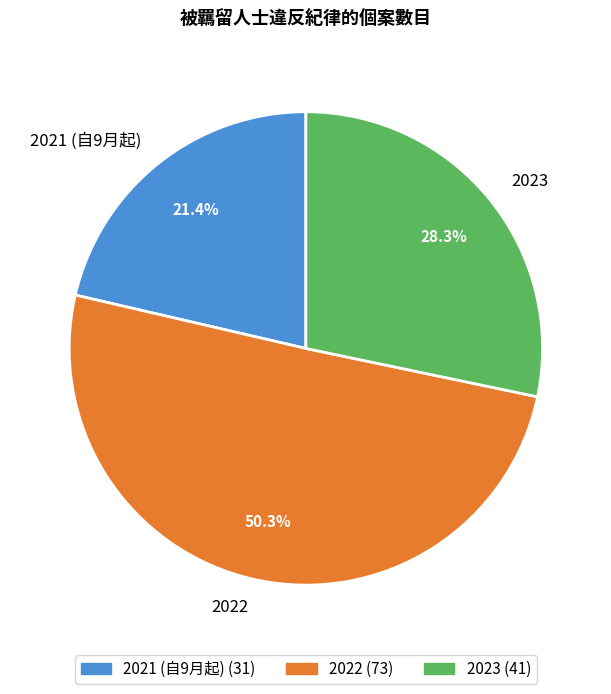

What percentage is the 2022 slice, to the nearest percent?

50%